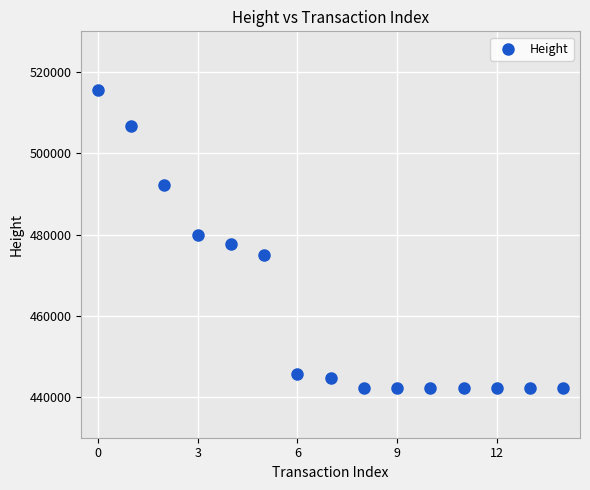

What is the range of Y values (max minus min)?

73429